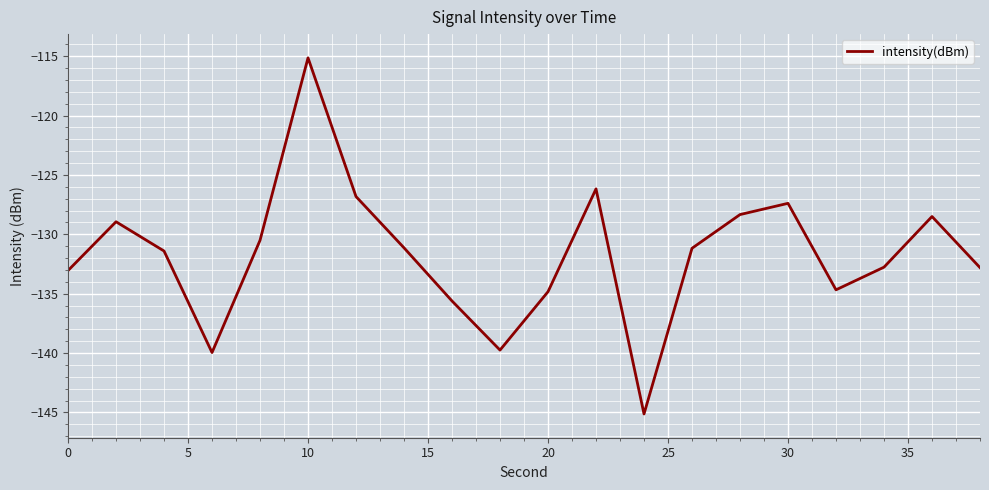

What is the greatest value displayed?

-115.1